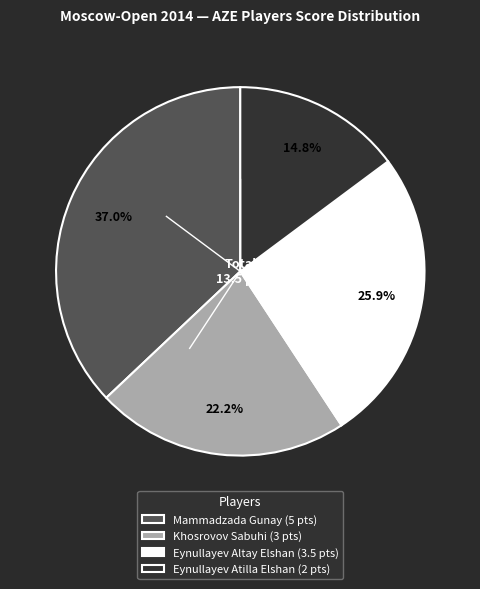

Is there a majority slice in this chart?

No